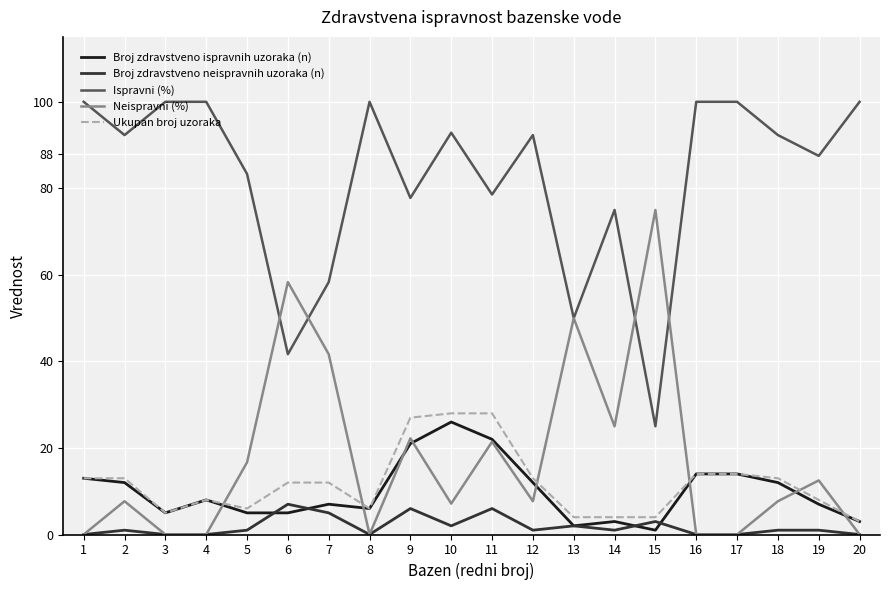

True or false: Ispravni (%) and Ukupan broj uzoraka cross at least once.

False